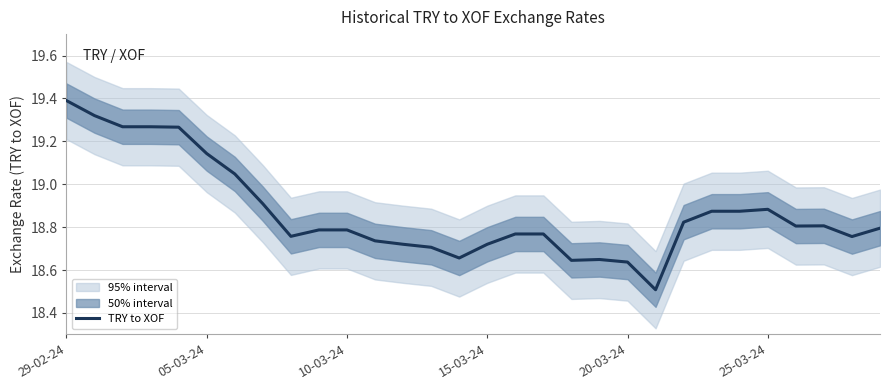

Between 12 and 17, which is larger?

17